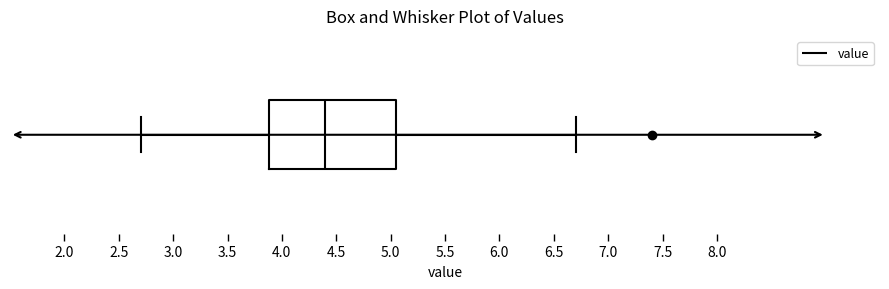

Where does the median line of the box sit on the x-axis? The values are not printed on the chart, so give them approximately, as read against the axis.

4.40